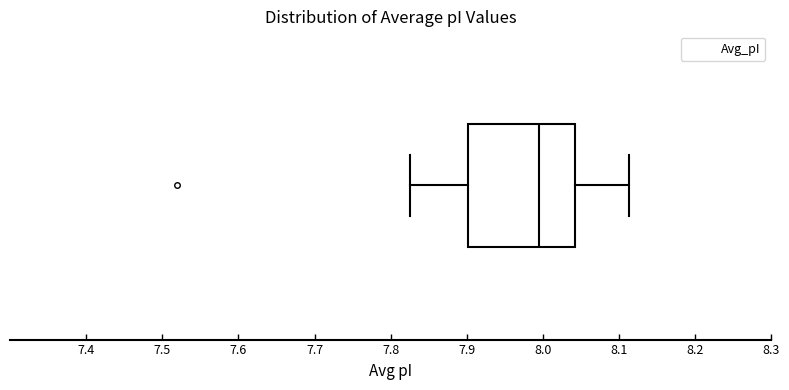

Read this box plot against the x-axis: the position of the median line, the range covered by the box, and the ends of both whiskers. The values are not printed on the chart, so give them approximately, as read against the axis.

median 8.00, box 7.90 to 8.04, whiskers 7.83 to 8.11